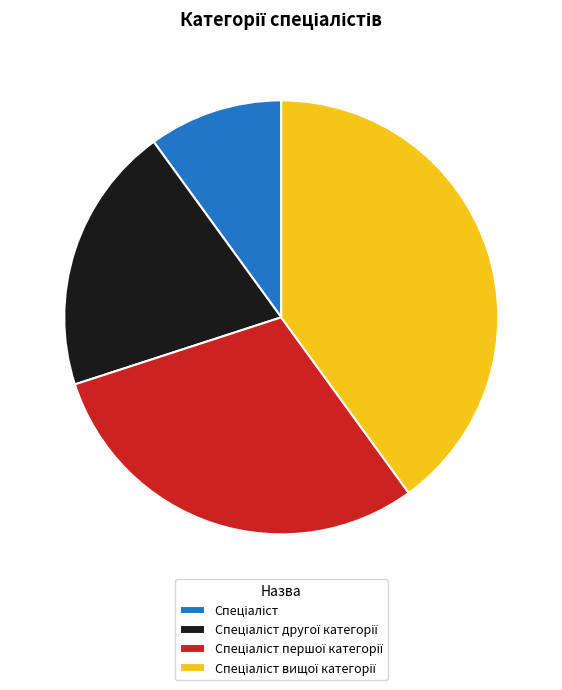

Is there a majority slice in this chart?

No